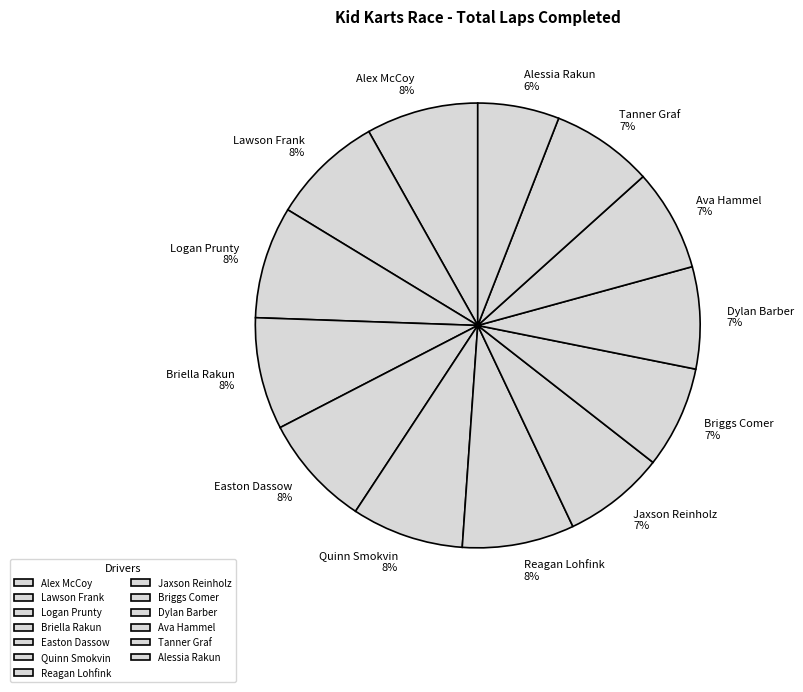

Is Ava Hammel the majority of the pie?

No